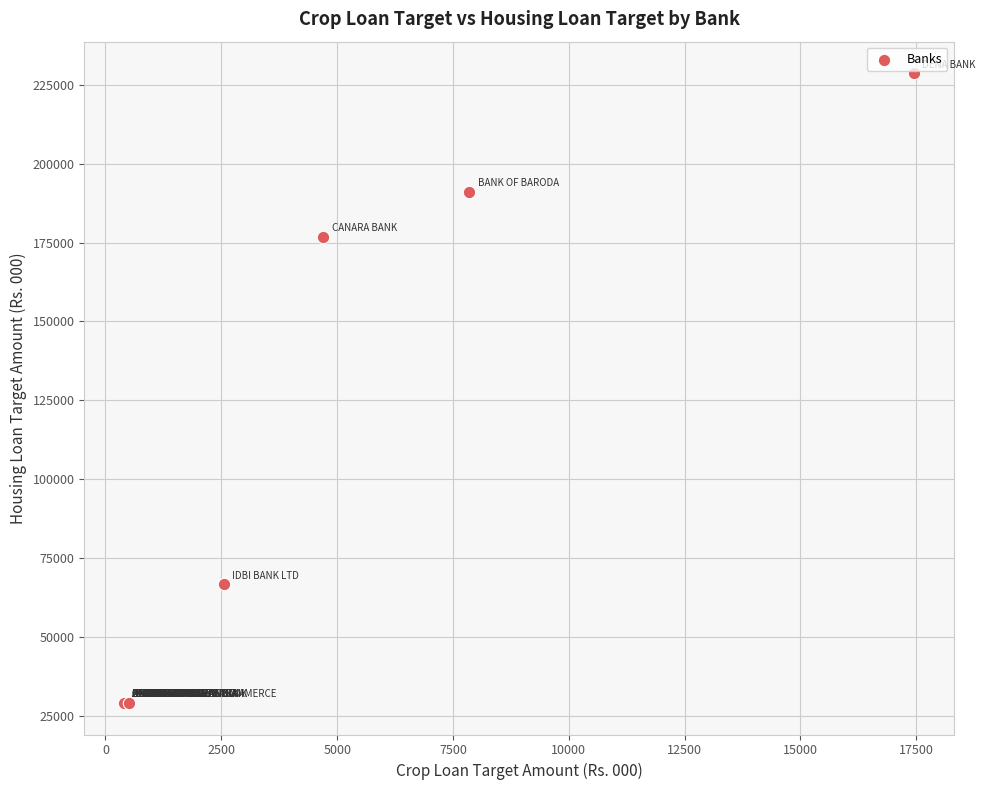

What Y value in the scatter plot is closest to 128875?

176800